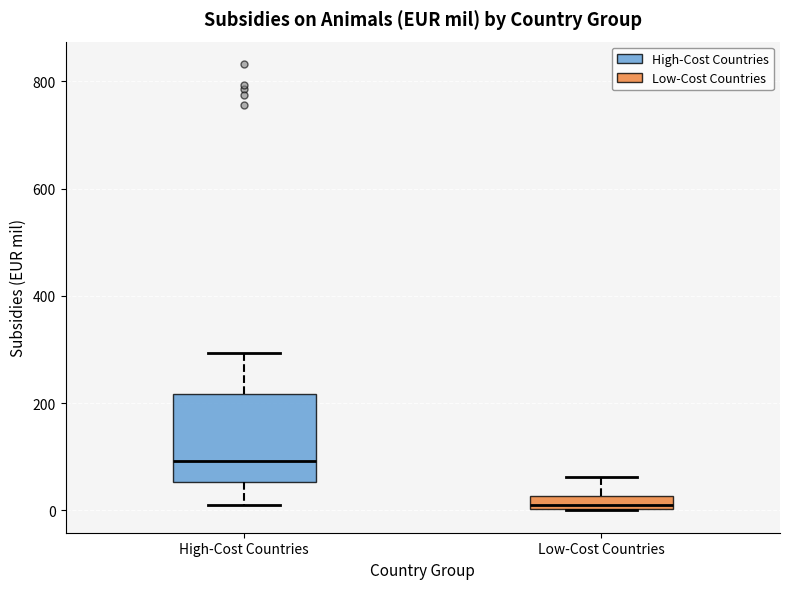

Which box has the lowest median line?

Low-Cost Countries